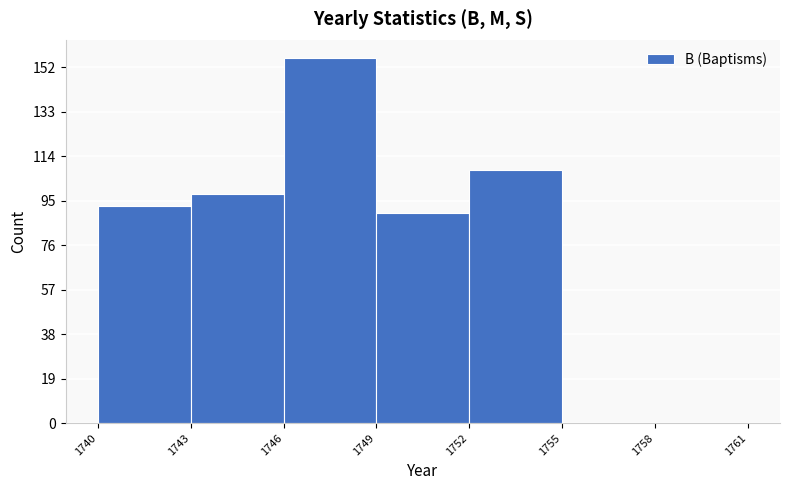

Reading left to right, transcribe this chart: for each bar, give the range it covers on the x-axis and its height. The values are not printed on the chart, so give them approximately, as read against the axis.

1740 to 1743: 94
1743 to 1746: 98
1746 to 1749: 156
1749 to 1752: 90
1752 to 1755: 108
1755 to 1758: 0
1758 to 1761: 0